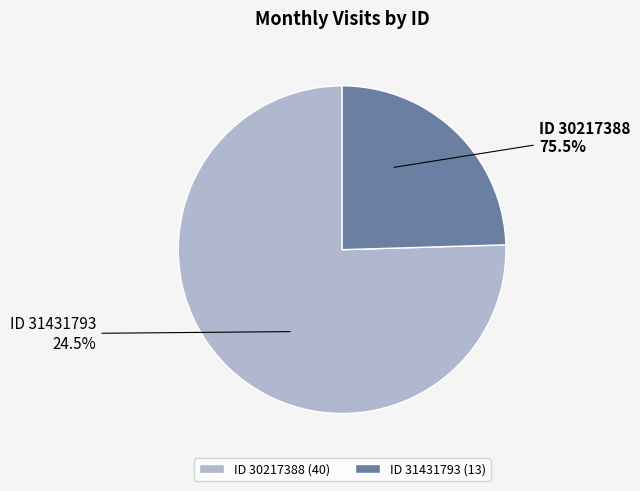

What portion of the pie excludes 30217388?

24.5%